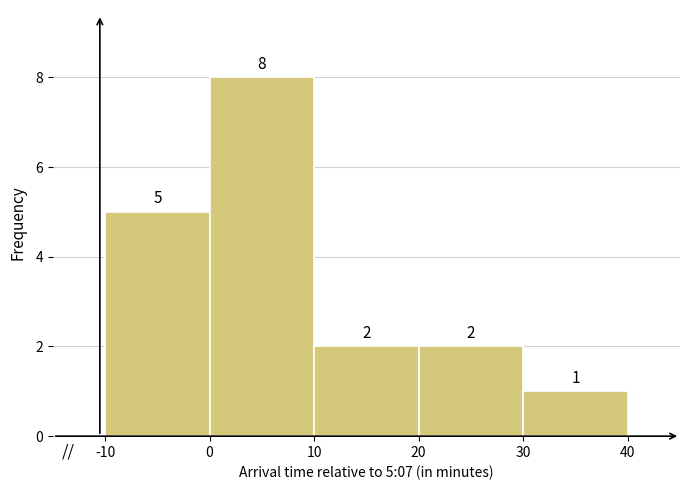

Which range on the x-axis has the tallest bar?

0 to 10